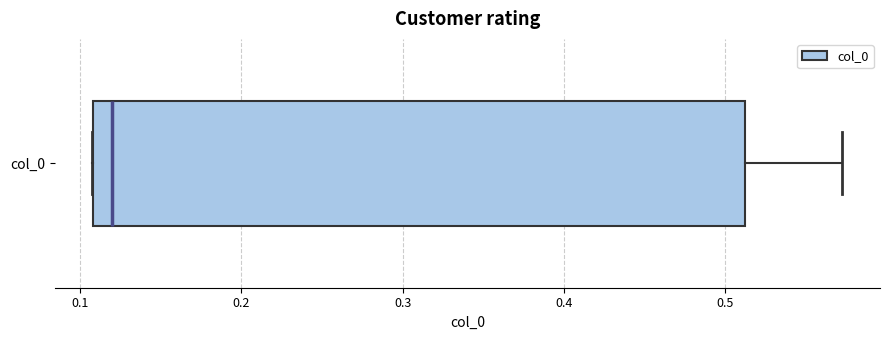

Where is the right edge of the box for col_0 on the x-axis? The values are not printed on the chart, so give them approximately, as read against the axis.

0.51